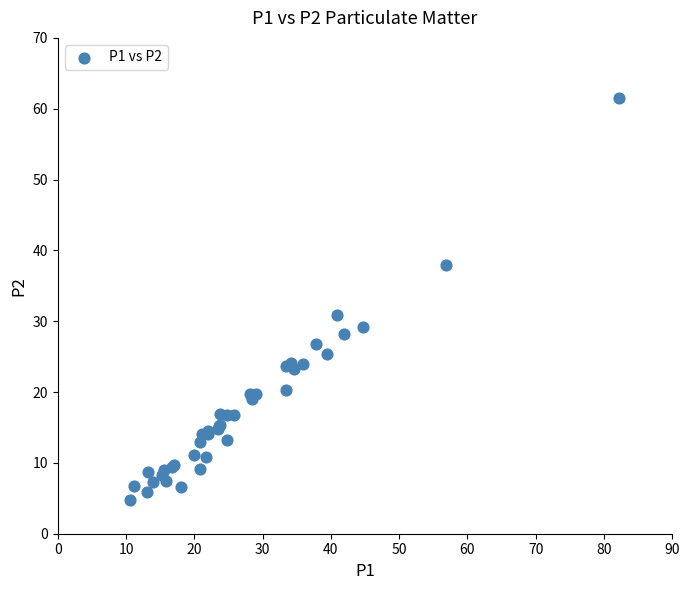

What Y value in the scatter plot is closest to 33?

30.9